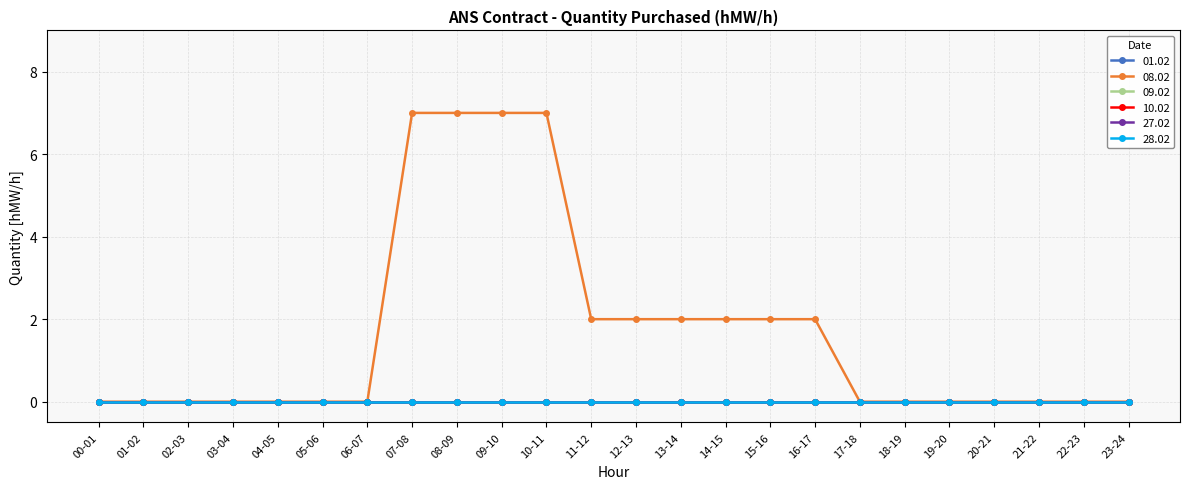

Does the chart have visible grid lines?

Yes